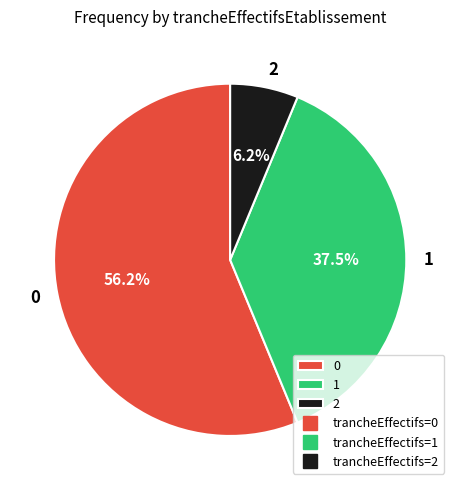

What percentage is the 2 slice, to the nearest percent?

6%